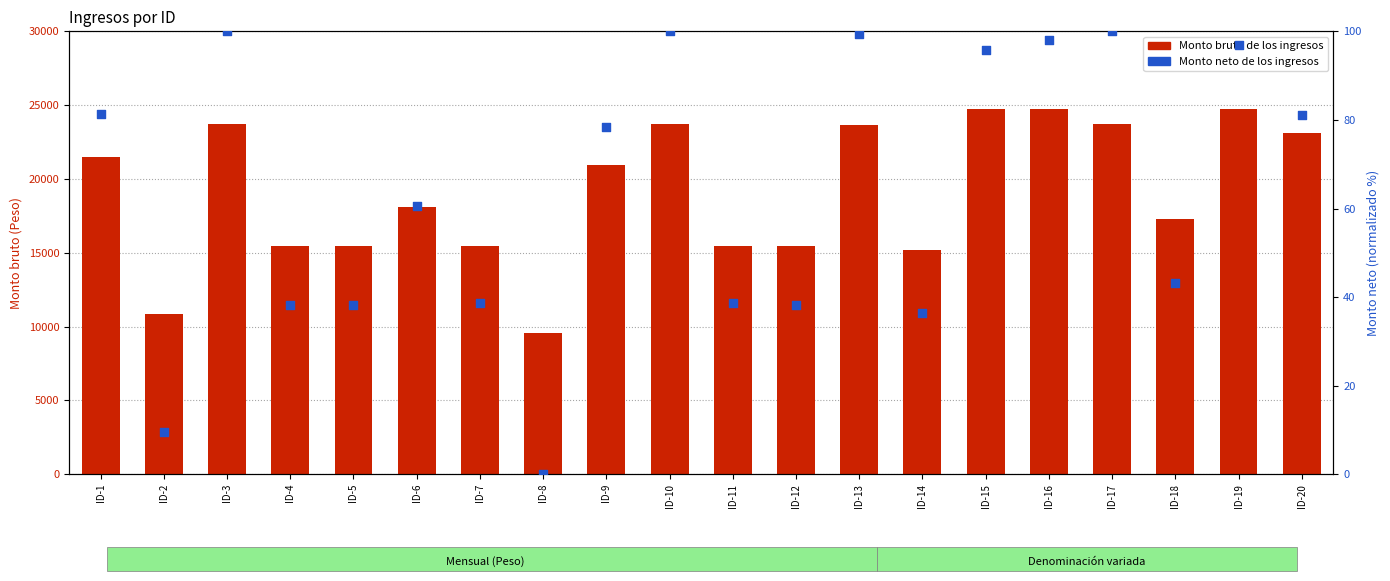

What is the total value across all series at ID-19?

24817.5